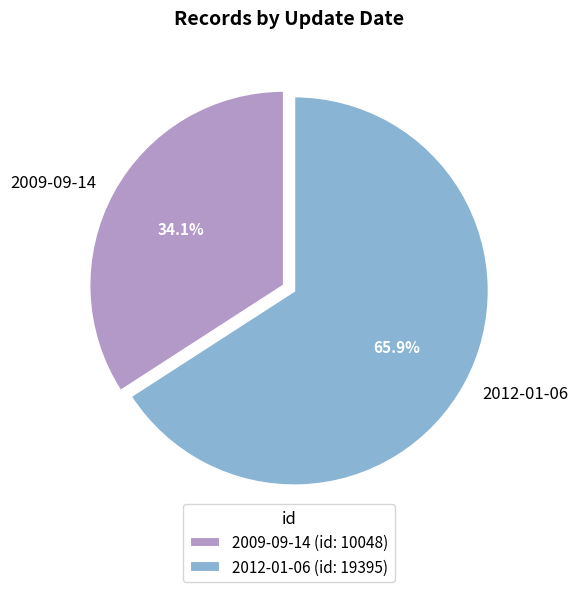

How many slices are in this pie chart?

2